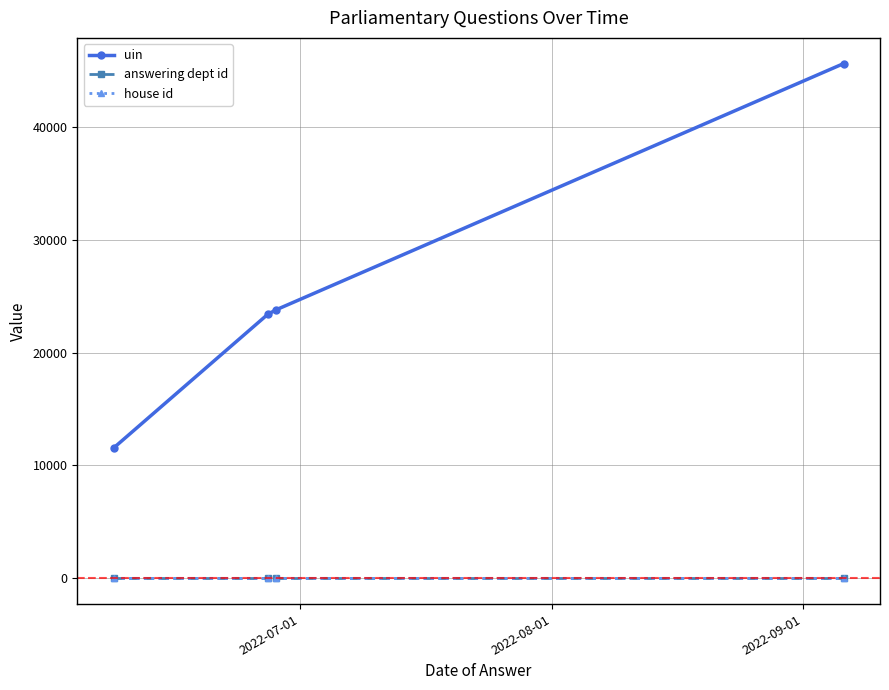

Reading left to right, list all the values displayed in this chart.

uin: 11561	23394	23782	45595
answering dept id: 53	53	53	53
house id: 1	1	1	1